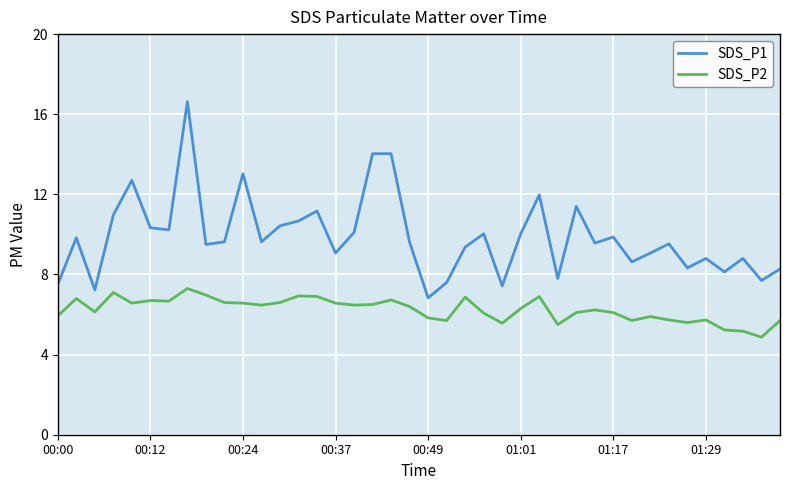

True or false: SDS_P2 has more than 0 points higher than both neighbors.

True